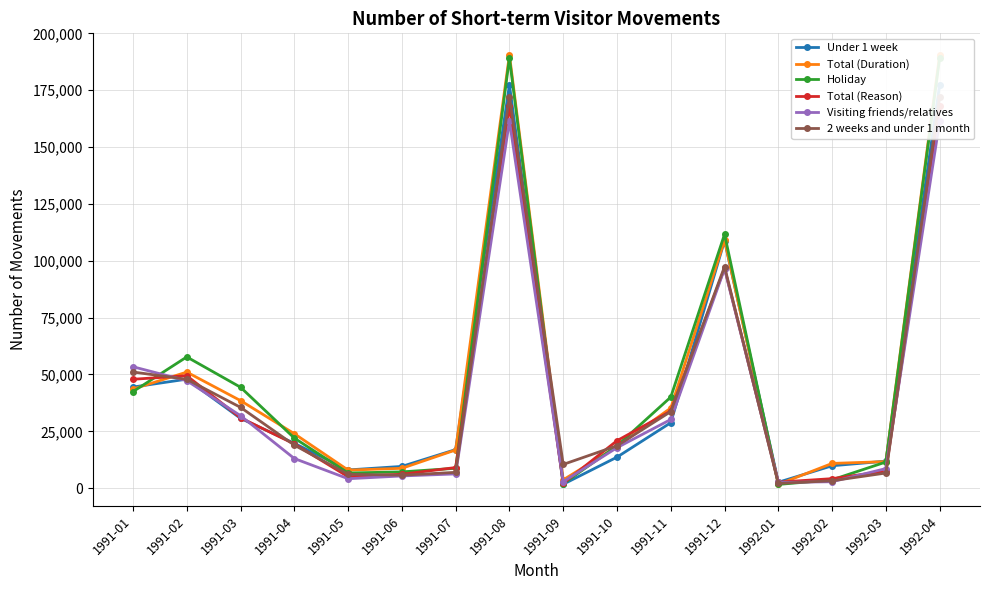

How many data points does each series have?

16